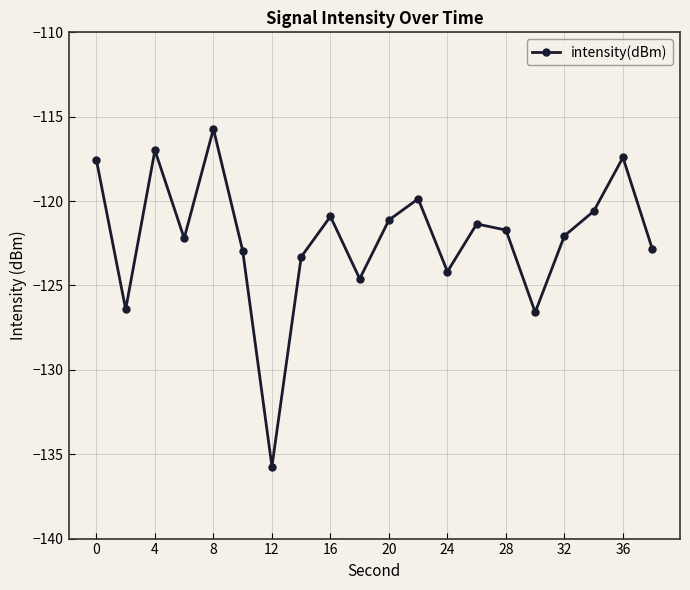

What is the smallest value displayed?

-135.7